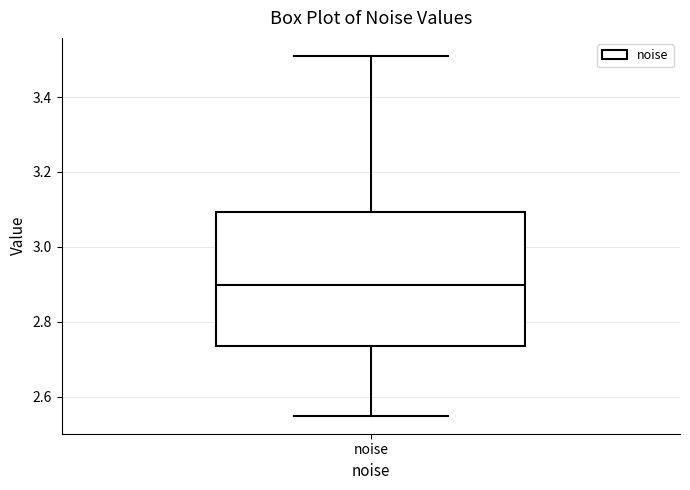

Read this box plot against the y-axis: the position of the median line, the range covered by the box, and the ends of both whiskers. The values are not printed on the chart, so give them approximately, as read against the axis.

median 2.90, box 2.74 to 3.10, whiskers 2.54 to 3.52